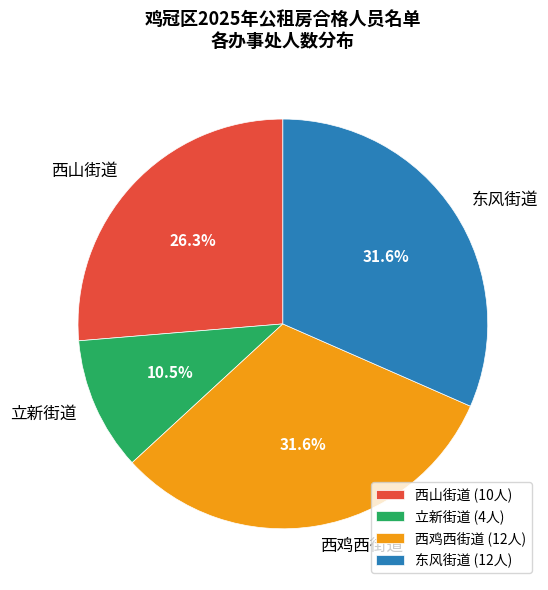

How many slices are in this pie chart?

4